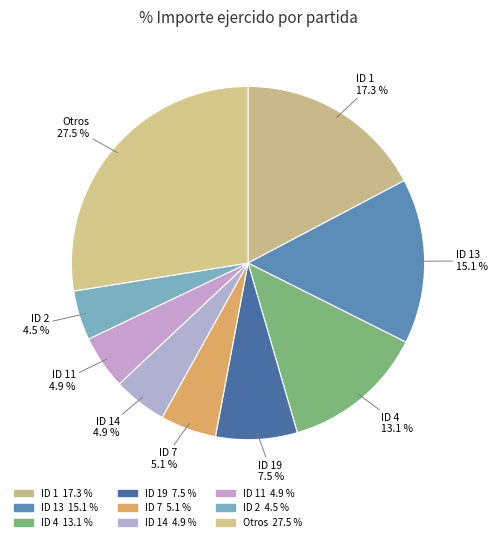

Count the number of slices in the pie.

9